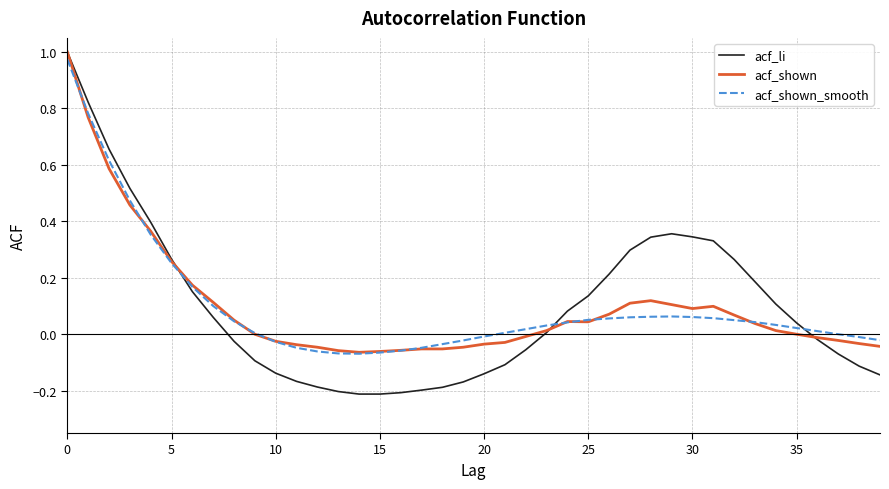

List the series in order of their overall mean, lowest first.

acf_shown_smooth, acf_shown, acf_li